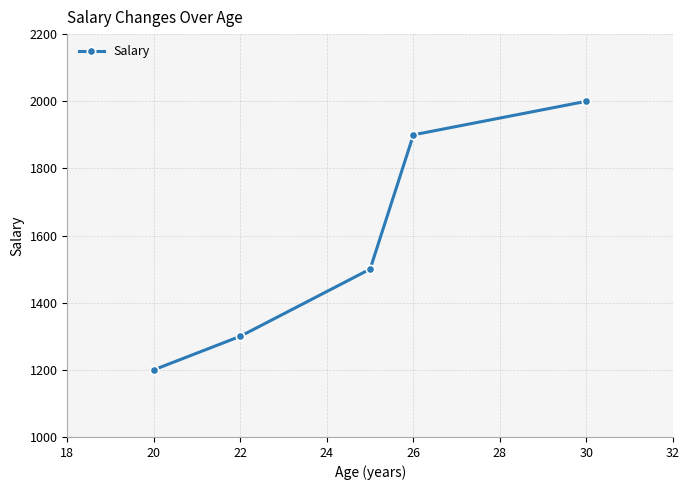

What is the value of the 3rd point from the left?

1500